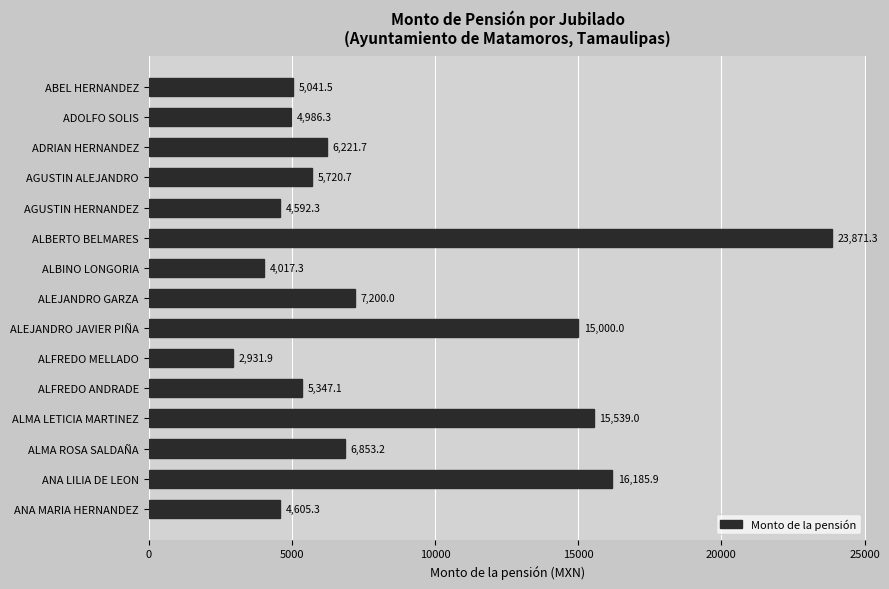

Reading top to bottom, transcribe all the data shown in this chart.

ABEL HERNANDEZ=5041.5	ADOLFO SOLIS=4986.3	ADRIAN HERNANDEZ=6221.7	AGUSTIN ALEJANDRO=5720.7	AGUSTIN HERNANDEZ=4592.3	ALBERTO BELMARES=23871.3	ALBINO LONGORIA=4017.3	ALEJANDRO GARZA=7200.0	ALEJANDRO JAVIER PIÑA=15000.0	ALFREDO MELLADO=2931.9	ALFREDO ANDRADE=5347.1	ALMA LETICIA MARTINEZ=15539.0	ALMA ROSA SALDAÑA=6853.2	ANA LILIA DE LEON=16185.9	ANA MARIA HERNANDEZ=4605.3